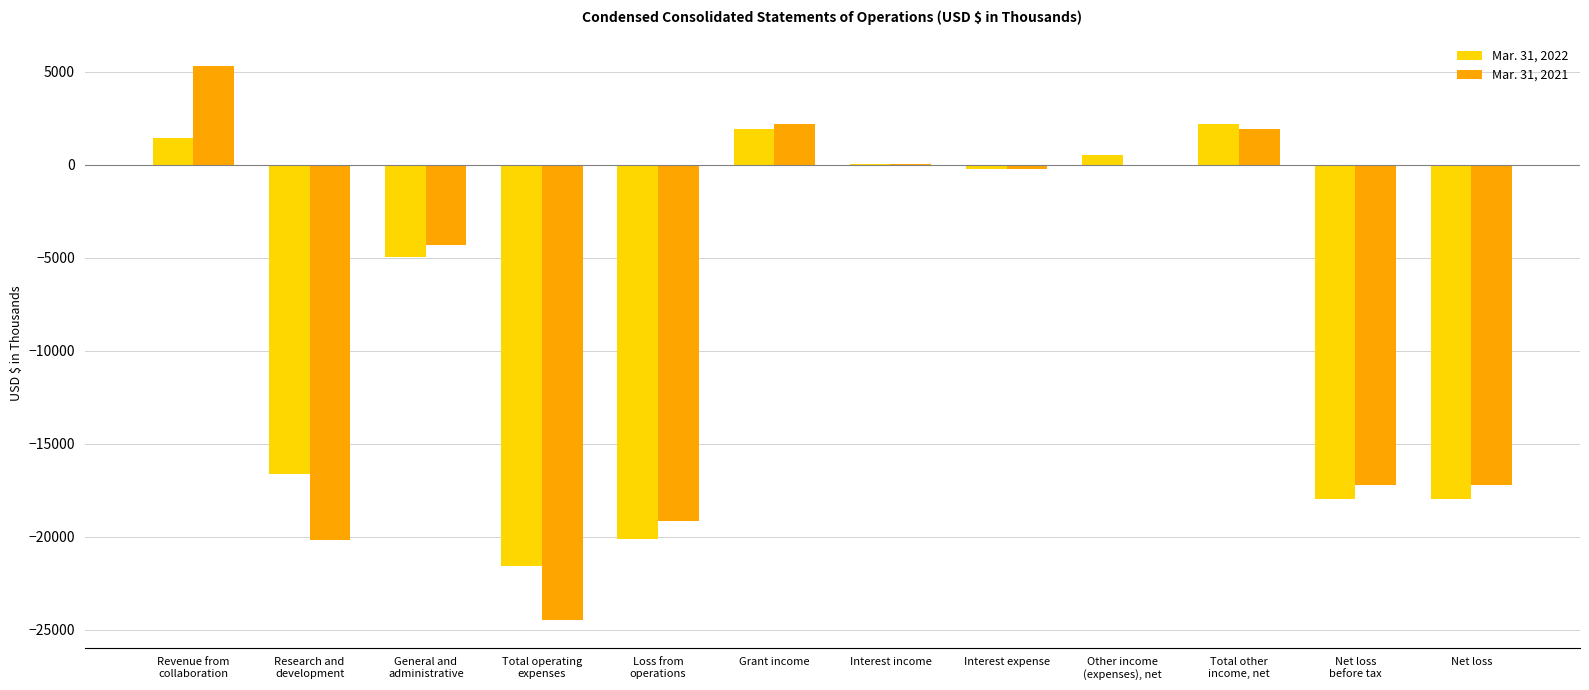

What is the greatest value displayed?

5301